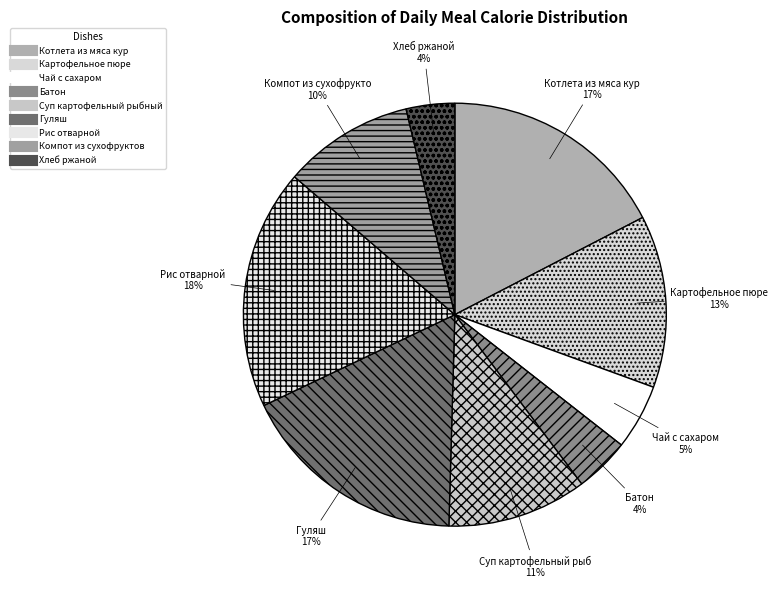

Count the number of slices in the pie.

9